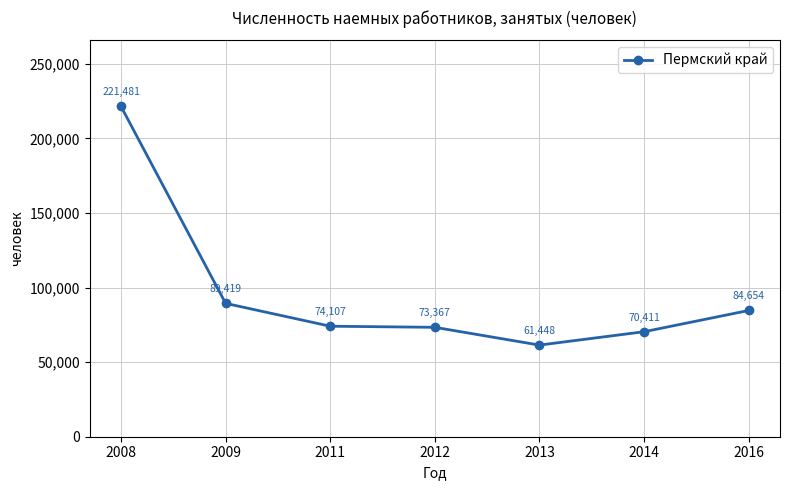

Which category has the highest value across all series?

2008